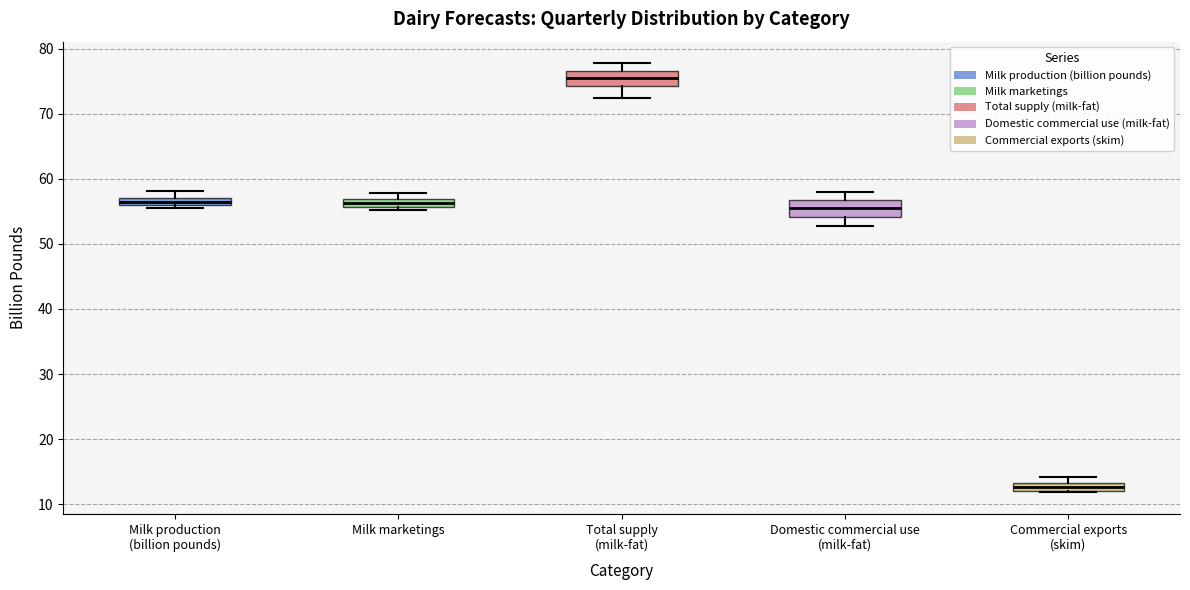

Where does the upper whisker of the box for Total supply (milk-fat) end on the y-axis? The values are not printed on the chart, so give them approximately, as read against the axis.

78